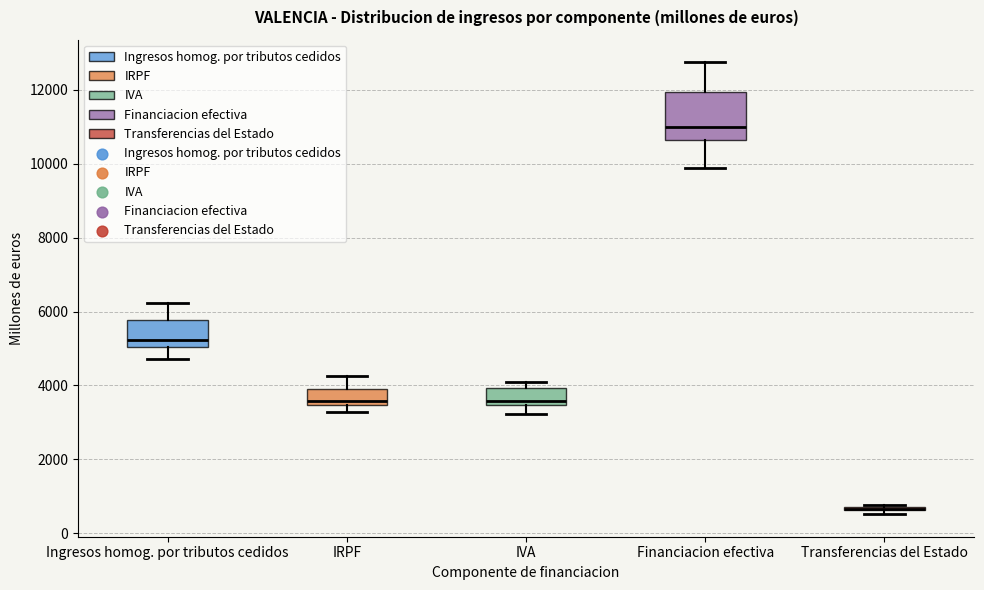

Where is the upper edge of the box for IRPF on the y-axis? The values are not printed on the chart, so give them approximately, as read against the axis.

4000